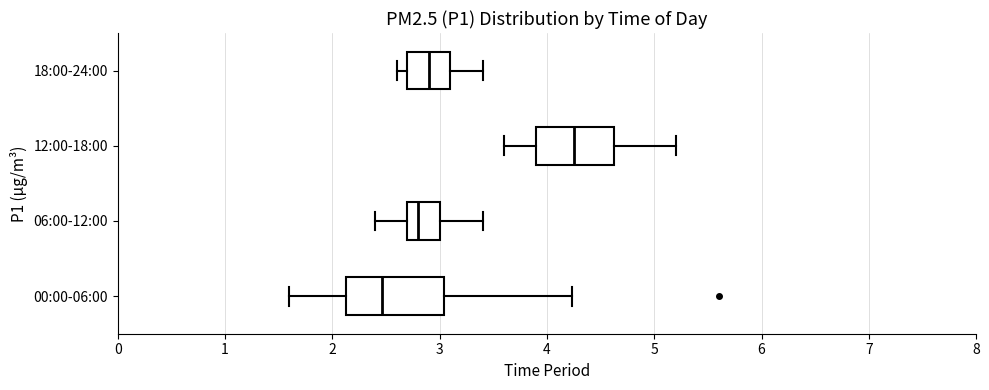

Reading bottom to top, transcribe this box plot: for each box, give where its median line is, the range the box spans, and where its two whiskers end, as read against the x-axis. The values are not printed on the chart, so give them approximately, as read against the axis.

00:00-06:00: median 2.5, box 2.1 to 3.0, whiskers 1.6 to 4.2
06:00-12:00: median 2.8, box 2.7 to 3.0, whiskers 2.4 to 3.4
12:00-18:00: median 4.3, box 3.9 to 4.6, whiskers 3.6 to 5.2
18:00-24:00: median 2.9, box 2.7 to 3.1, whiskers 2.6 to 3.4